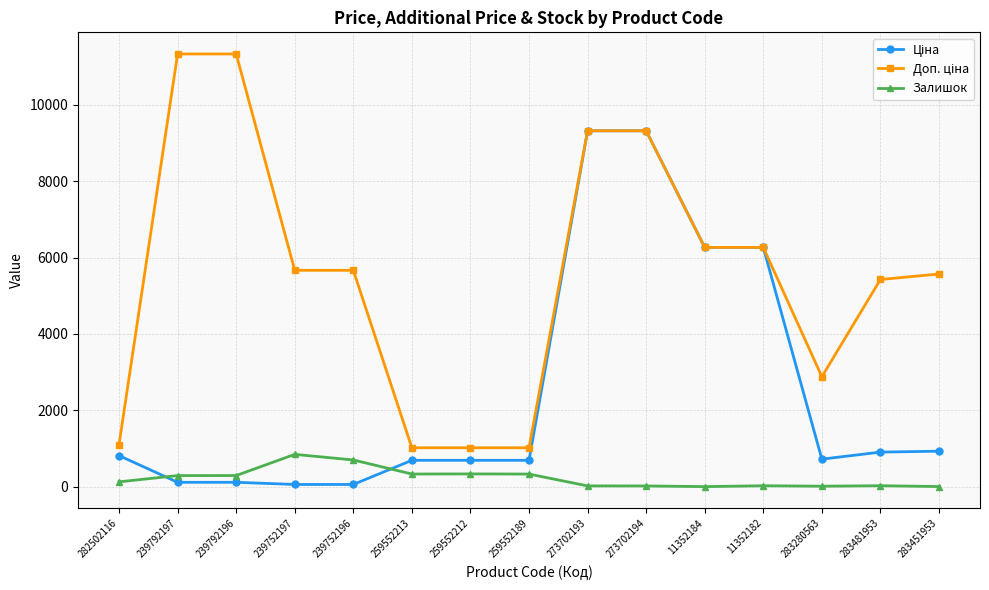

What is the value of the Залишок point at the 9th from the left?

19.0